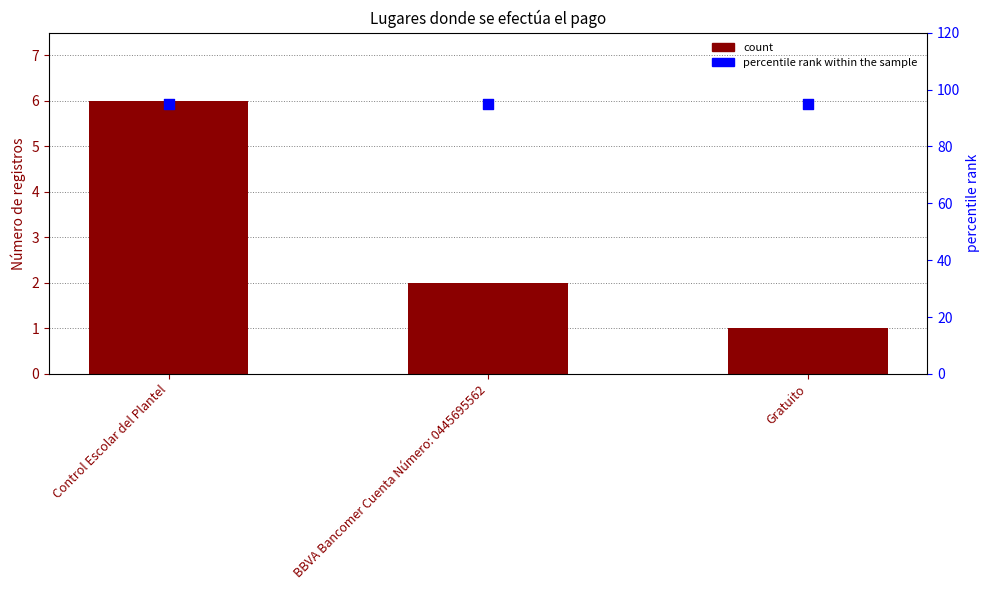

Which series has the widest spread of Y values?

count